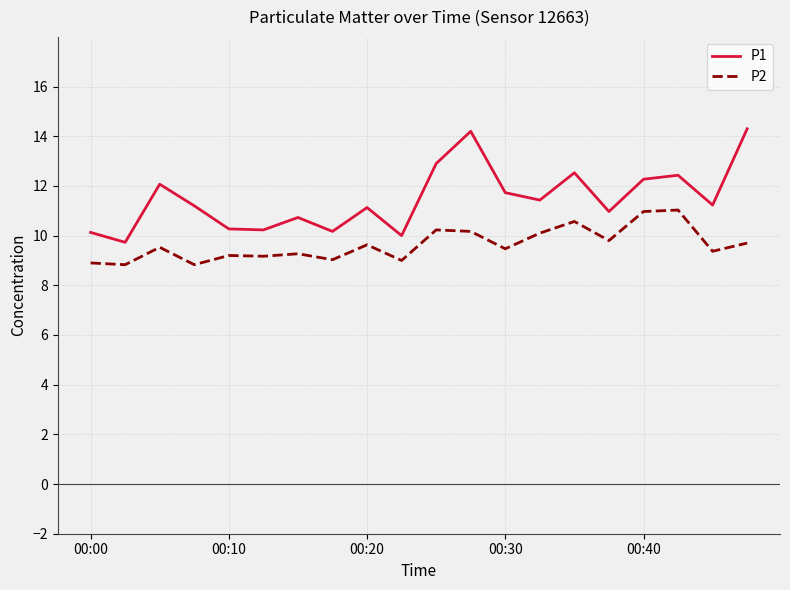

What is the difference between the maximum and minimum values in the P1 series?

4.6